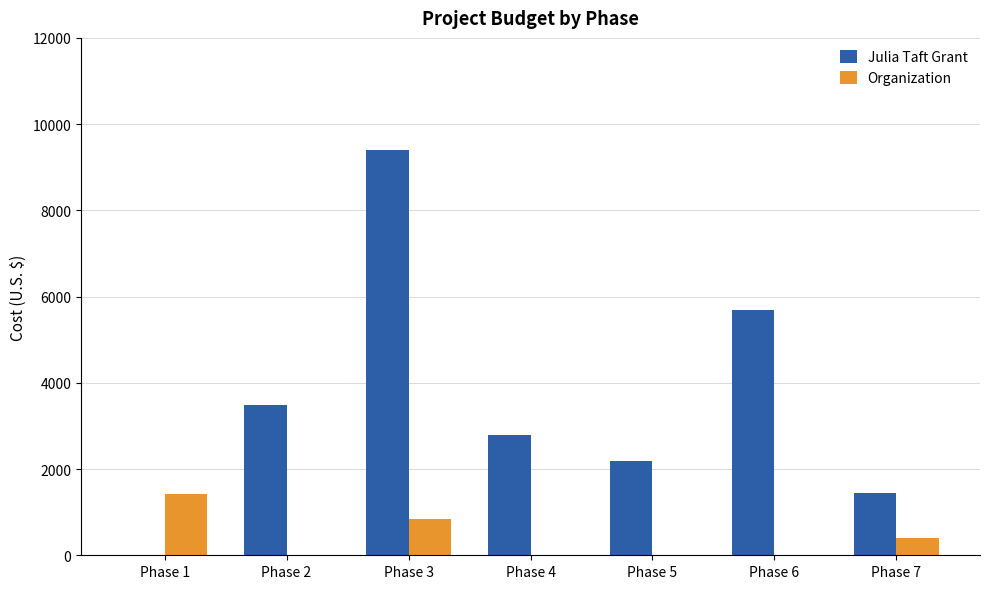

What are all the series names shown in the legend?

Julia Taft Grant, Organization